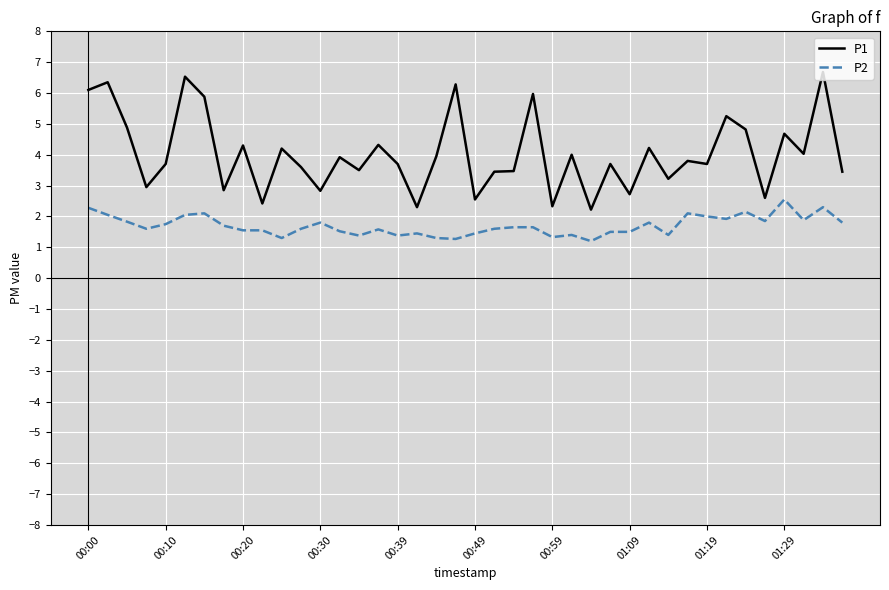

How many lines are shown in the chart?

2